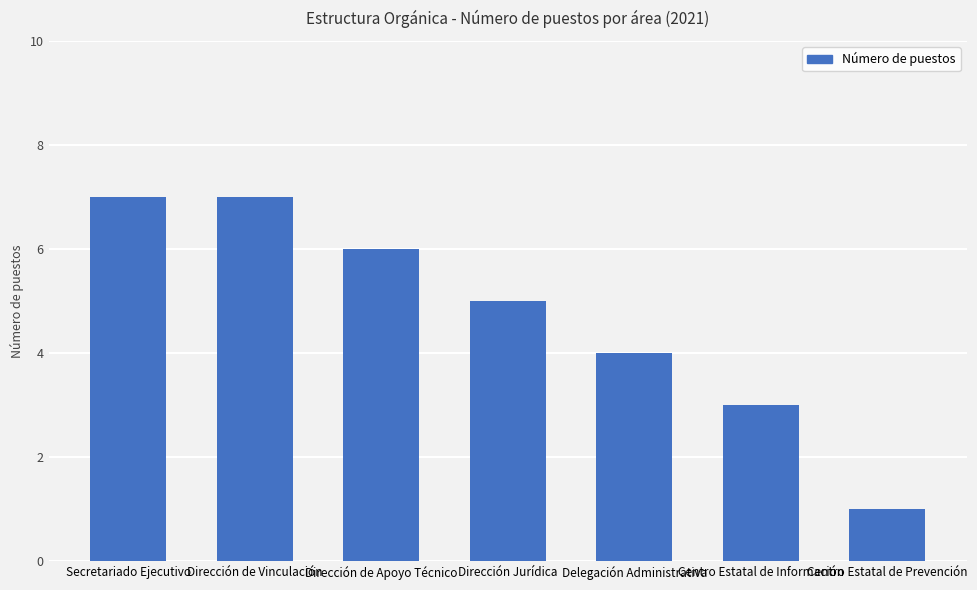

Where is the data nearest to the value 4?

Delegación Administrativa